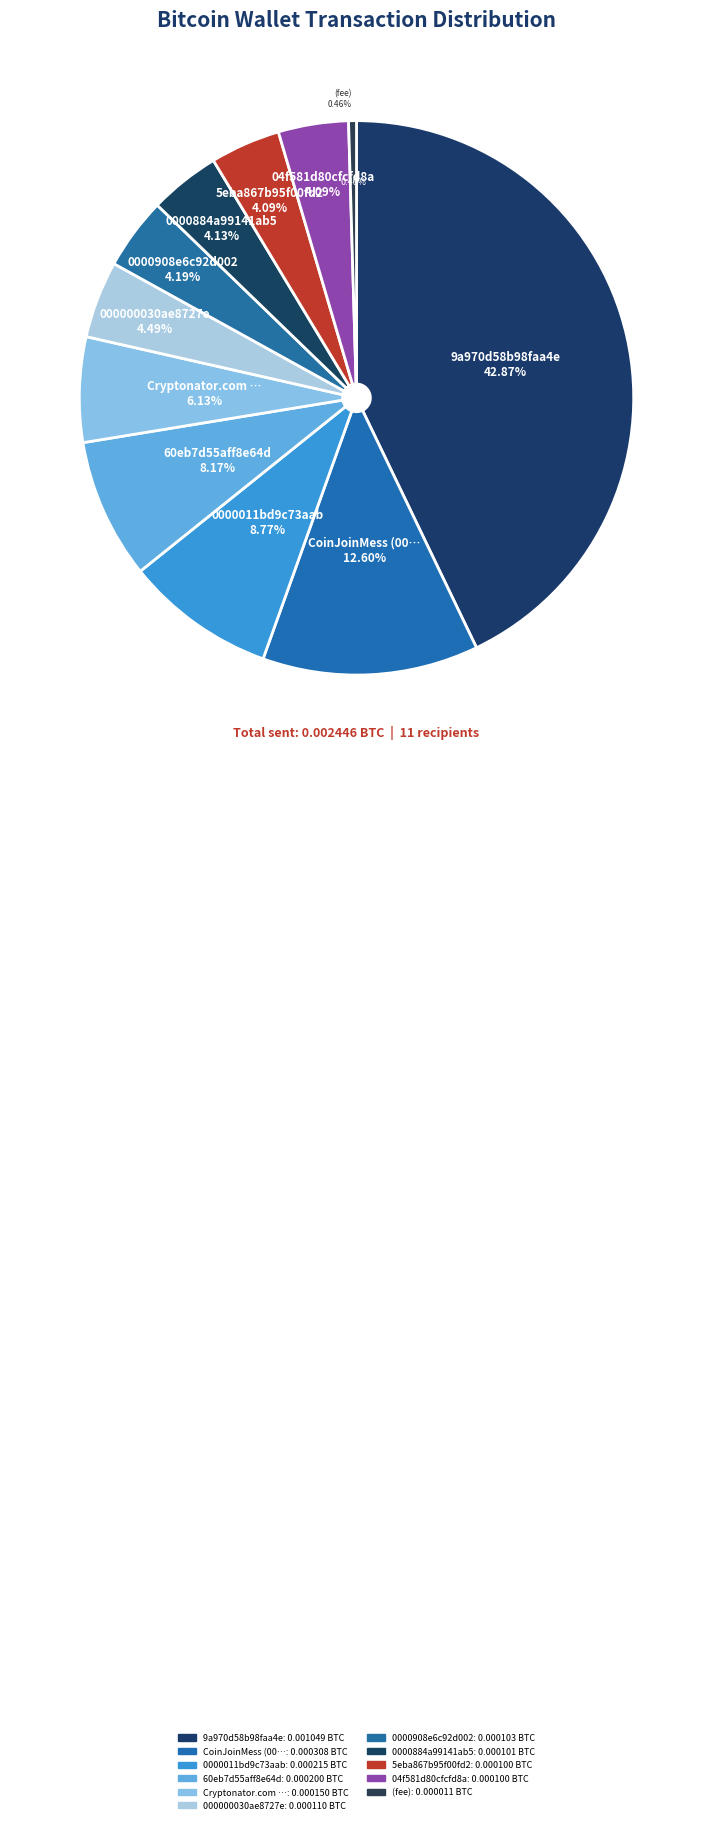

To the nearest percent, what is the difference between the 0000011bd9c73aab and 0000908e6c92d002 slice percentages?

5%